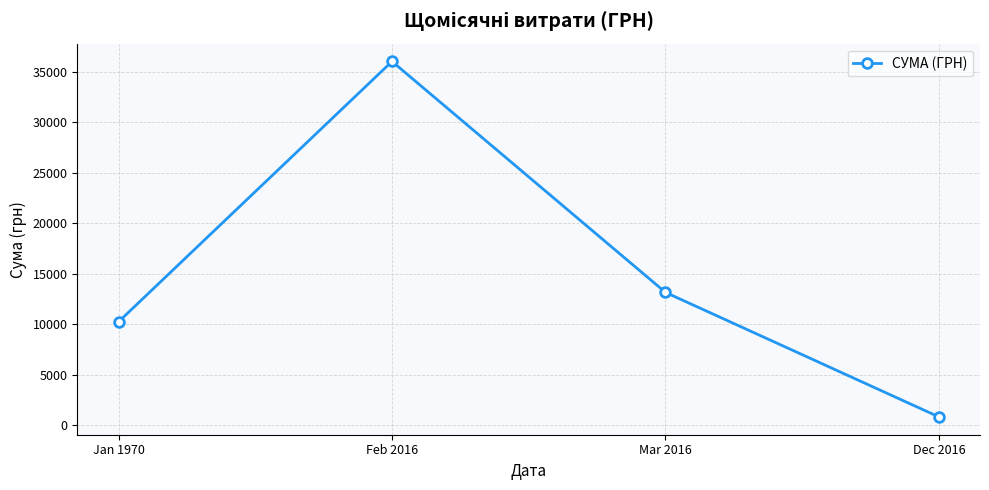

Where is the data nearest to the value 18404?

Mar 2016